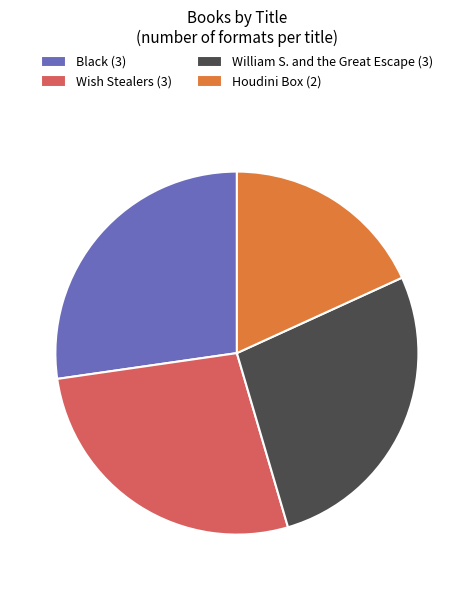

How many segments does this pie chart have?

4